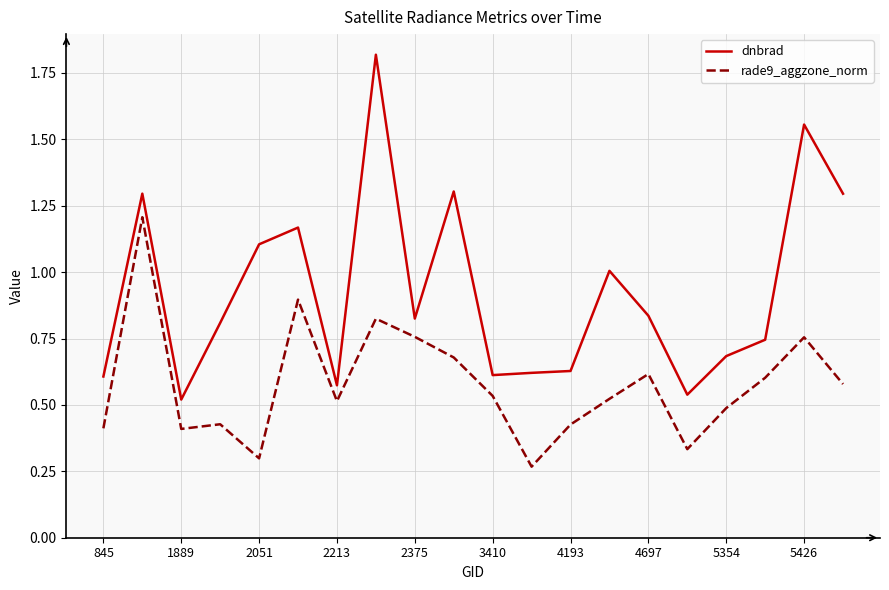

Rank the series by their average value, from highest to lowest.

dnbrad, rade9_aggzone_norm